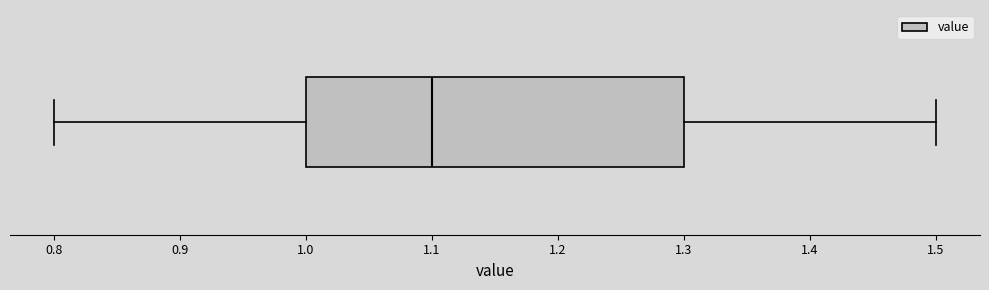

Read this box plot against the x-axis: the position of the median line, the range covered by the box, and the ends of both whiskers. The values are not printed on the chart, so give them approximately, as read against the axis.

median 1.1, box 1.0 to 1.3, whiskers 0.8 to 1.5